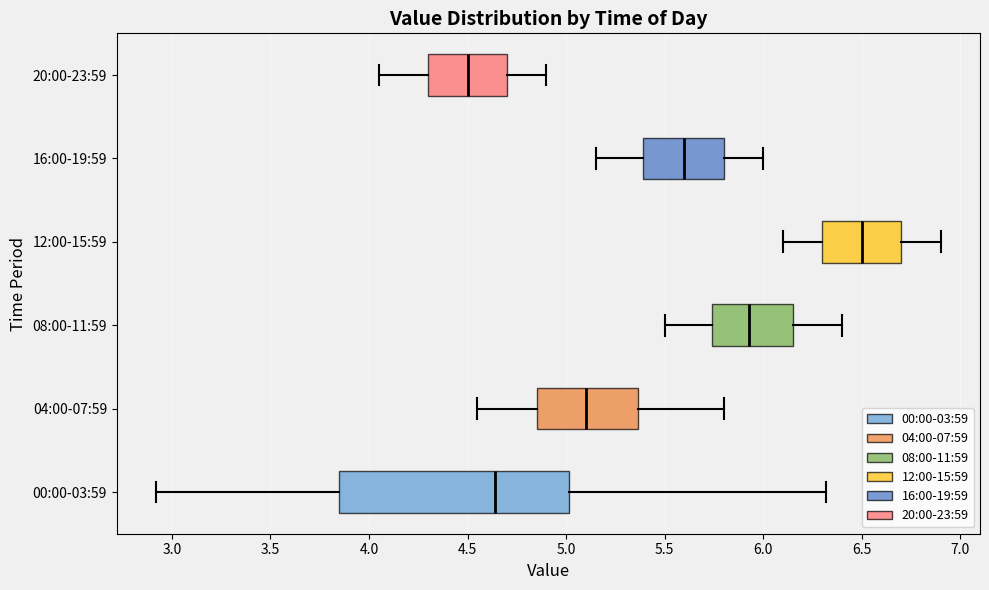

Reading bottom to top, transcribe this box plot: for each box, give where its median line is, the range the box spans, and where its two whiskers end, as read against the x-axis. The values are not printed on the chart, so give them approximately, as read against the axis.

00:00-03:59: median 4.65, box 3.85 to 5.00, whiskers 2.90 to 6.30
04:00-07:59: median 5.10, box 4.85 to 5.35, whiskers 4.55 to 5.80
08:00-11:59: median 5.95, box 5.75 to 6.15, whiskers 5.50 to 6.40
12:00-15:59: median 6.50, box 6.30 to 6.70, whiskers 6.10 to 6.90
16:00-19:59: median 5.60, box 5.40 to 5.80, whiskers 5.15 to 6.00
20:00-23:59: median 4.50, box 4.30 to 4.70, whiskers 4.05 to 4.90